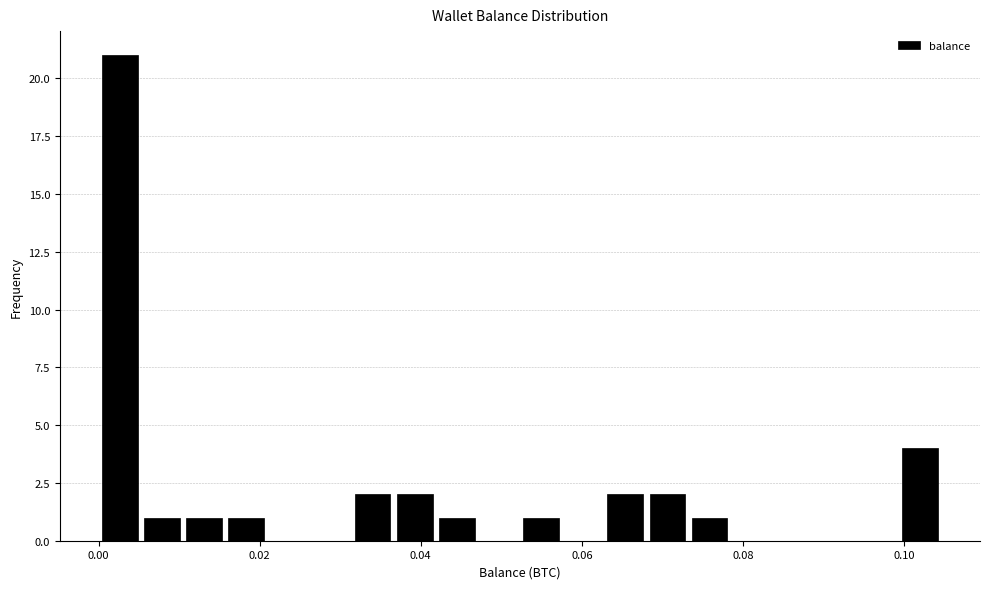

Around what value on the x-axis is the tallest bar? Give the approximate position of its centre, as read against the axis.

0.002